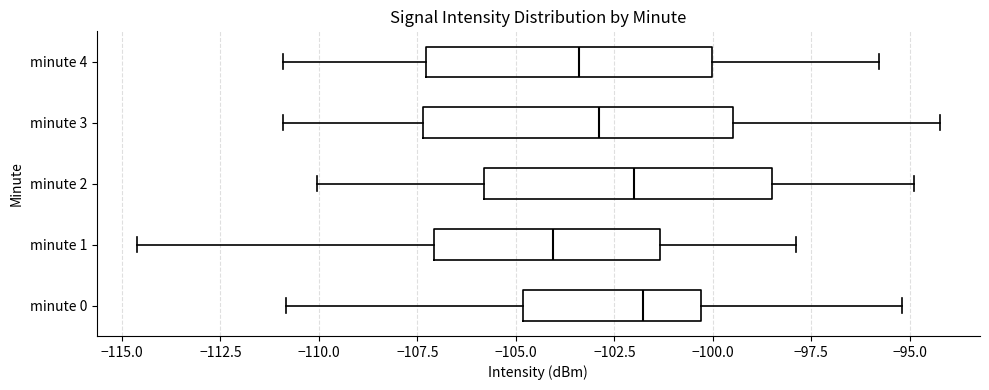

Reading bottom to top, read every box against the x-axis: the position of its median line, the range the box covers, and the ends of its whiskers. The values are not printed on the chart, so give them approximately, as read against the axis.

minute 0: median -102.0, box -105.0 to -100.5, whiskers -111.0 to -95.0
minute 1: median -104.0, box -107.0 to -101.5, whiskers -114.5 to -98.0
minute 2: median -102.0, box -106.0 to -98.5, whiskers -110.0 to -95.0
minute 3: median -103.0, box -107.5 to -99.5, whiskers -111.0 to -94.0
minute 4: median -103.5, box -107.5 to -100.0, whiskers -111.0 to -96.0